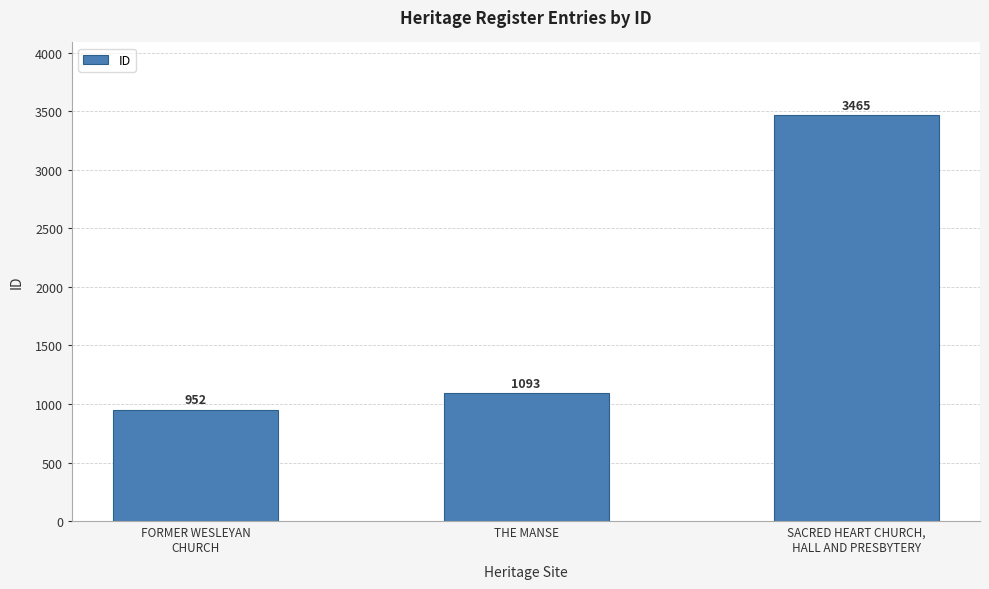

What is the change in value from THE MANSE to SACRED HEART CHURCH,
HALL AND PRESBYTERY?

+2372